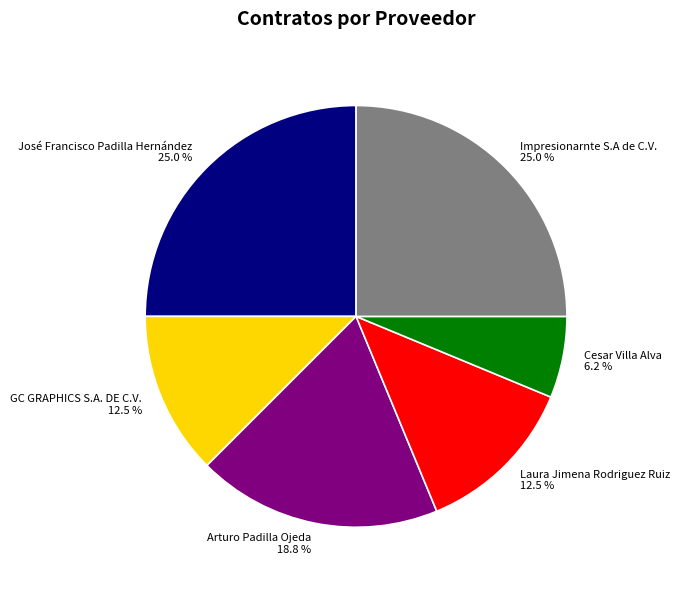

Is Cesar Villa Alva the majority of the pie?

No